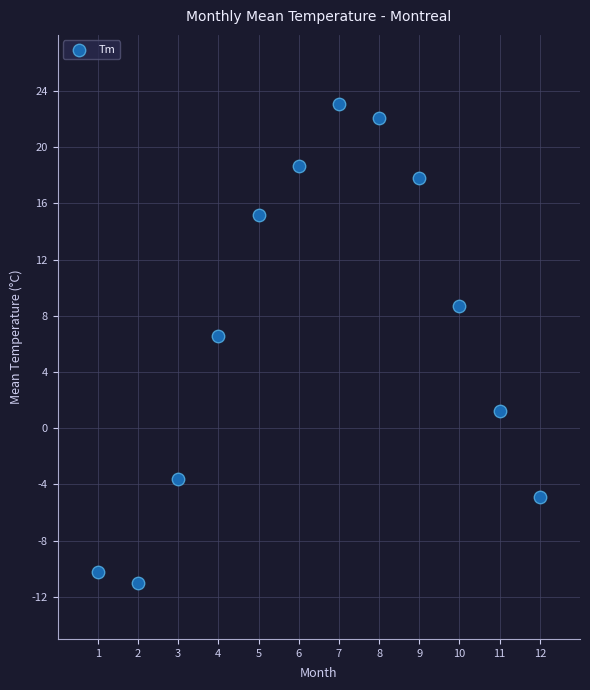

What Y value in the scatter plot is closest to 6?

6.6